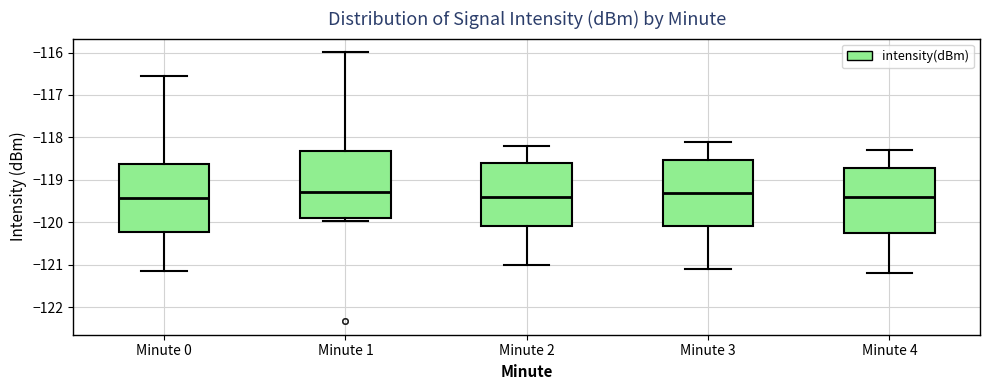

Where is the upper edge of the box for Minute 3 on the y-axis? The values are not printed on the chart, so give them approximately, as read against the axis.

-118.5